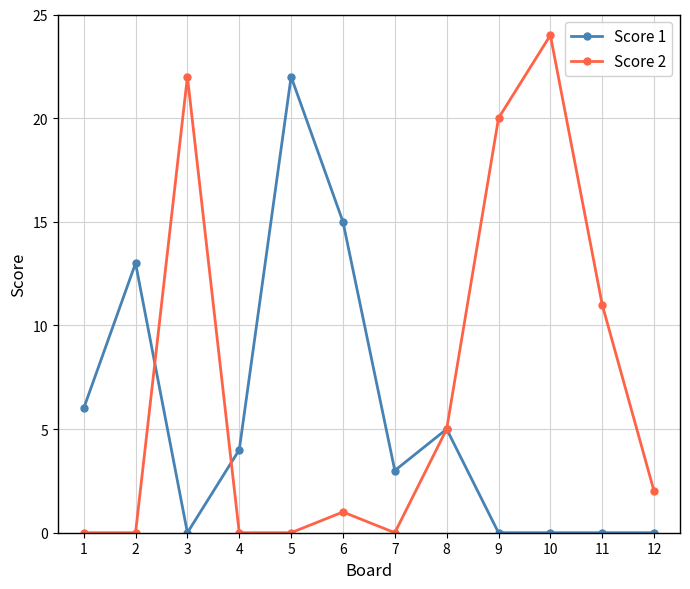

True or false: Score 1 and Score 2 cross at least once.

True